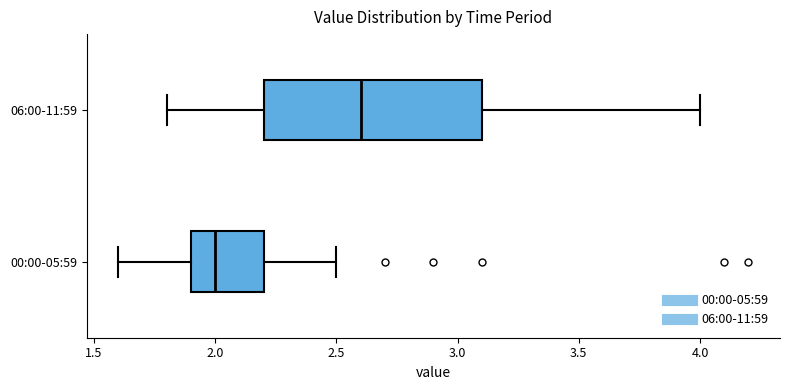

Reading bottom to top, transcribe this box plot: for each box, give where its median line is, the range the box spans, and where its two whiskers end, as read against the x-axis. The values are not printed on the chart, so give them approximately, as read against the axis.

00:00-05:59: median 2.0, box 1.9 to 2.2, whiskers 1.6 to 2.5
06:00-11:59: median 2.6, box 2.2 to 3.1, whiskers 1.8 to 4.0